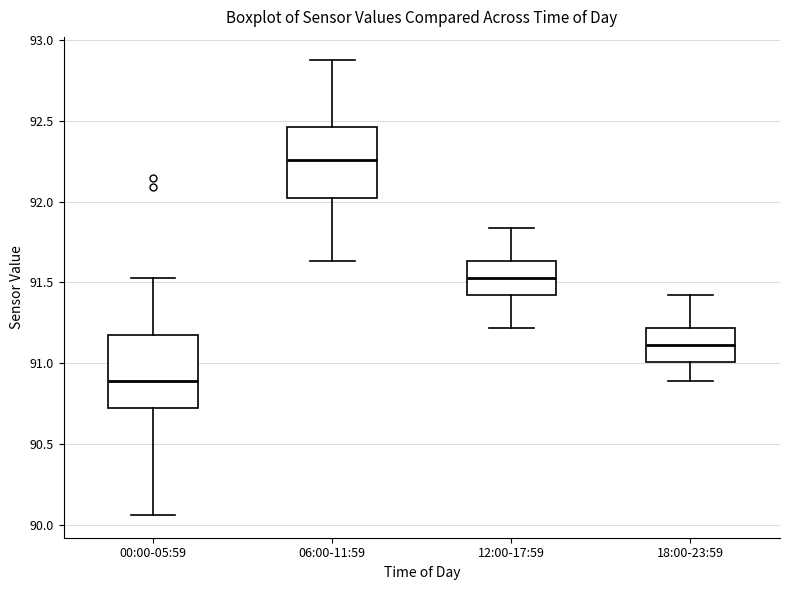

Where does the upper whisker of the box for 06:00-11:59 end on the y-axis? The values are not printed on the chart, so give them approximately, as read against the axis.

92.90